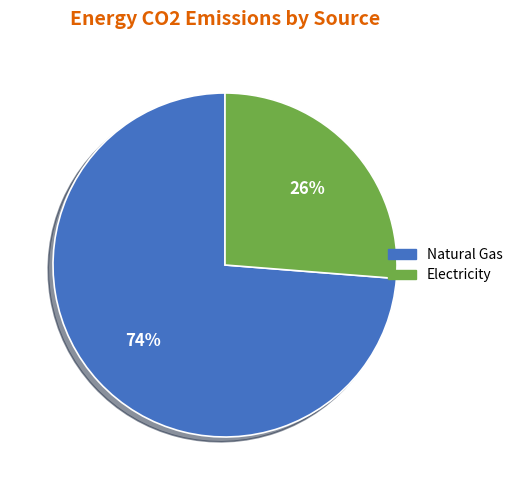

Does any single category account for the majority?

Yes